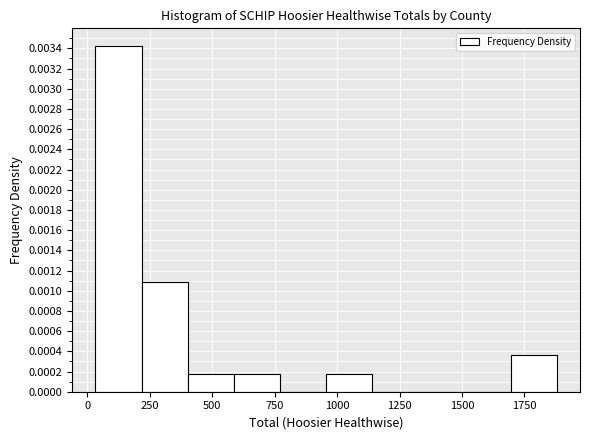

Read against the x-axis, roughly where is the centre of the tallest bar?

100